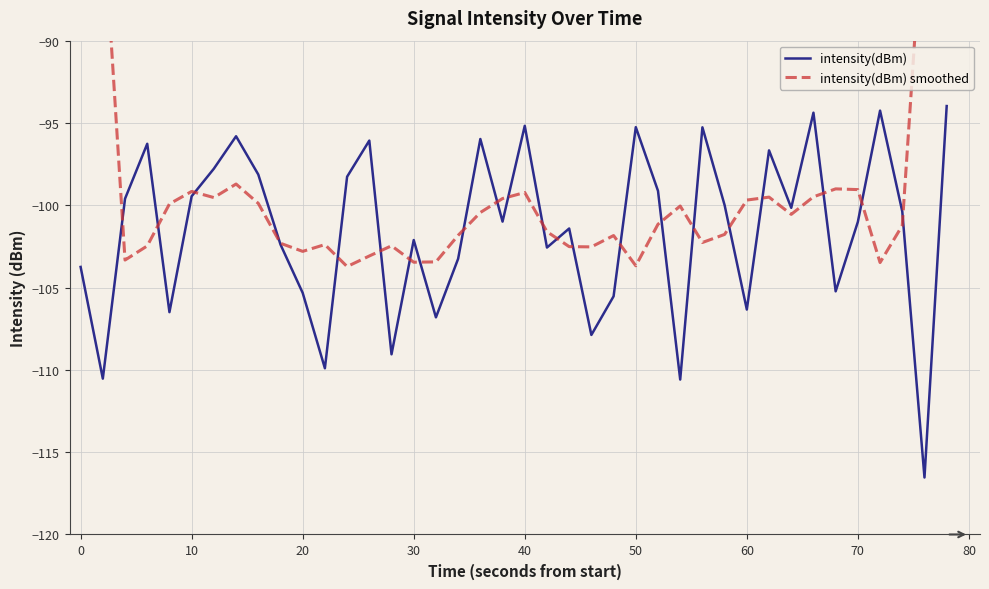

The value of intensity(dBm) at 0 is -103.7. True or false?

True